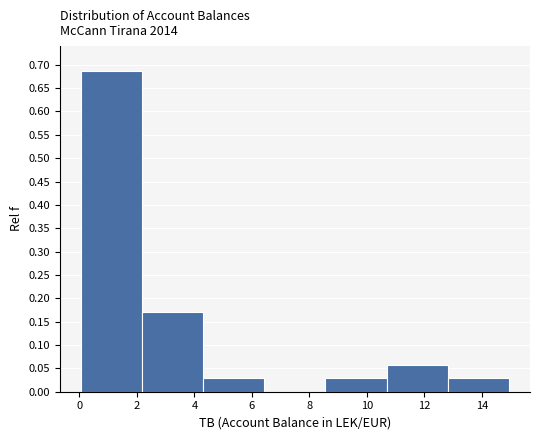

Reading left to right, transcribe this chart: for each bar, give the range it covers on the x-axis and its height. Neither the bar edges nor the heights are printed on the chart, so give them approximately, as read against the axes.

0.0 to 2.2: 0.685
2.2 to 4.4: 0.170
4.4 to 6.4: 0.030
6.4 to 8.6: 0
8.6 to 10.6: 0.030
10.6 to 12.8: 0.055
12.8 to 15.0: 0.030